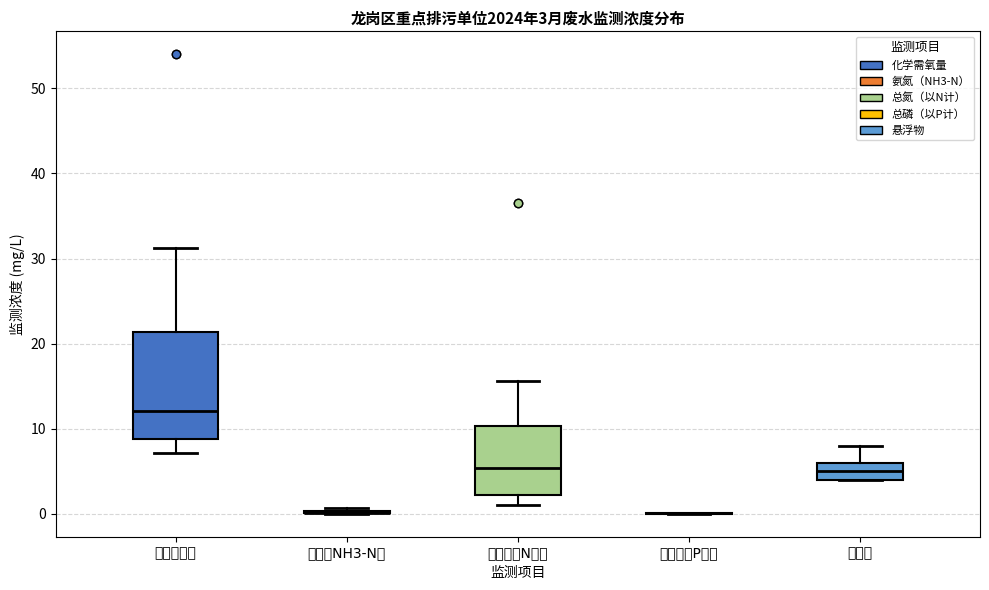

Comparing the boxes themselves (not the whiskers), which one is the tallest?

化学需氧量